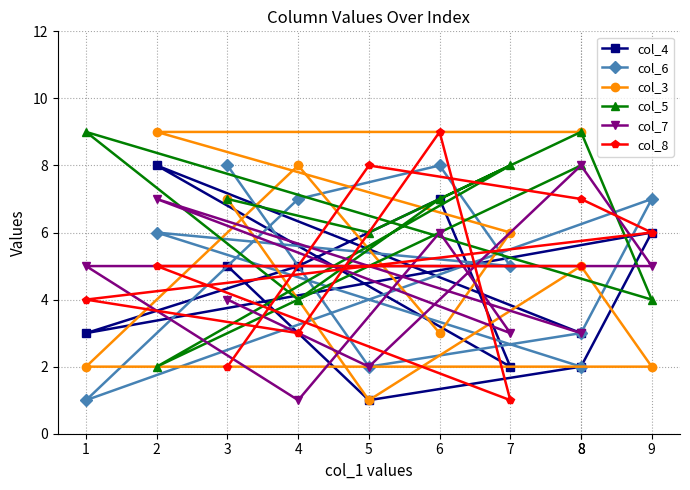

What is the difference between the col_8 values at 9 and 6?

3